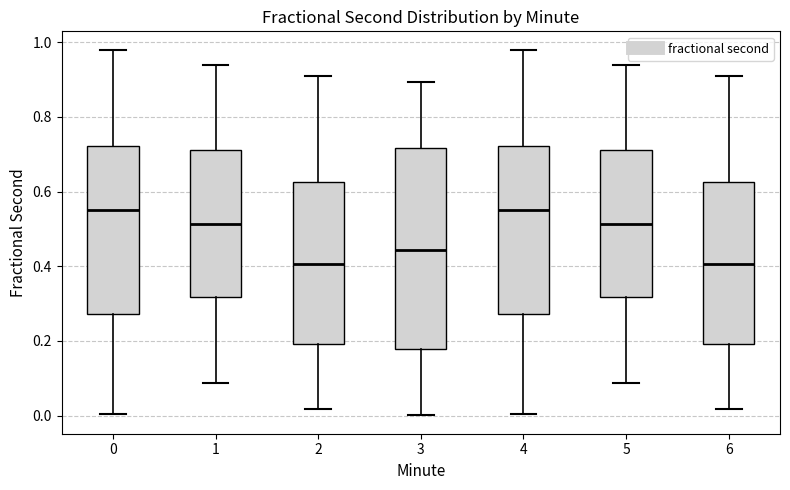

Reading left to right, transcribe this box plot: for each box, give where its median line is, the range the box spans, and where its two whiskers end, as read against the y-axis. The values are not printed on the chart, so give them approximately, as read against the axis.

0: median 0.54, box 0.28 to 0.72, whiskers 0.00 to 0.98
1: median 0.52, box 0.32 to 0.72, whiskers 0.08 to 0.94
2: median 0.40, box 0.20 to 0.62, whiskers 0.02 to 0.90
3: median 0.44, box 0.18 to 0.72, whiskers 0.00 to 0.90
4: median 0.54, box 0.28 to 0.72, whiskers 0.00 to 0.98
5: median 0.52, box 0.32 to 0.72, whiskers 0.08 to 0.94
6: median 0.40, box 0.20 to 0.62, whiskers 0.02 to 0.90